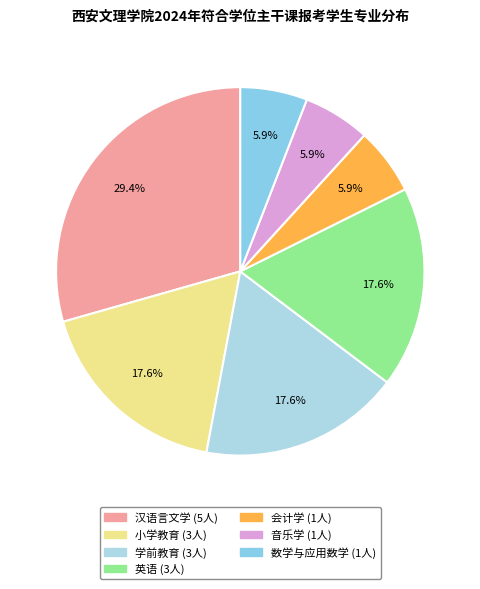

Rank the categories by value from lowest to highest.

会计学, 音乐学, 数学与应用数学, 小学教育, 学前教育, 英语, 汉语言文学